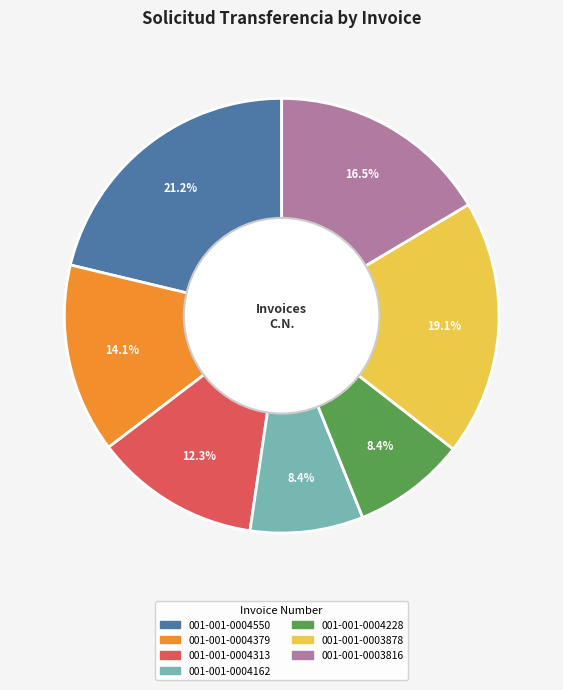

To the nearest percent, what portion does 001-001-0003878 represent?

19%